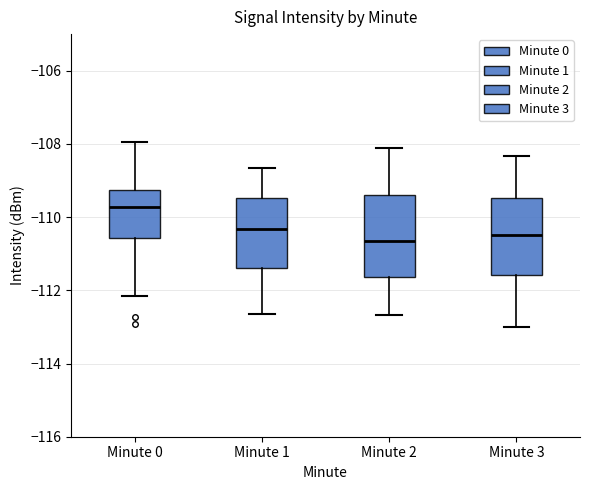

Reading left to right, read every box against the y-axis: the position of its median line, the range the box covers, and the ends of its whiskers. The values are not printed on the chart, so give them approximately, as read against the axis.

Minute 0: median -109.8, box -110.6 to -109.2, whiskers -112.2 to -108.0
Minute 1: median -110.4, box -111.4 to -109.4, whiskers -112.6 to -108.6
Minute 2: median -110.6, box -111.6 to -109.4, whiskers -112.6 to -108.0
Minute 3: median -110.4, box -111.6 to -109.4, whiskers -113.0 to -108.4